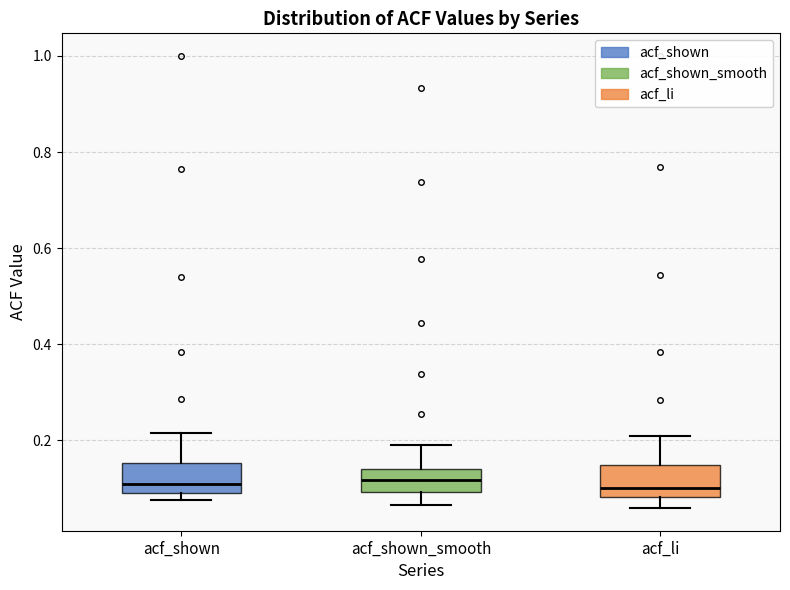

Where is the lower edge of the box for acf_shown_smooth on the y-axis? The values are not printed on the chart, so give them approximately, as read against the axis.

0.10